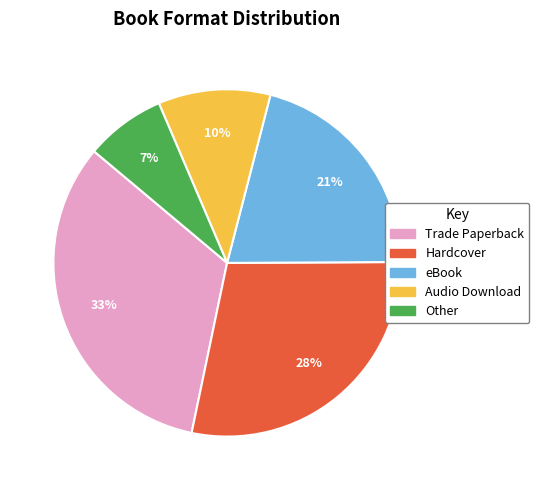

True or false: Audio Download accounts for 17% of the total.

False